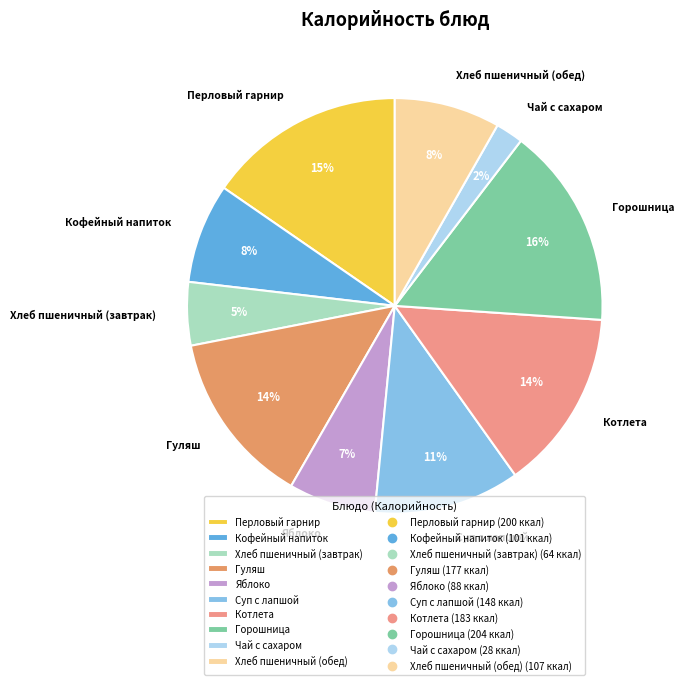

Do Гуляш and Яблоко together represent more than half of the pie?

No